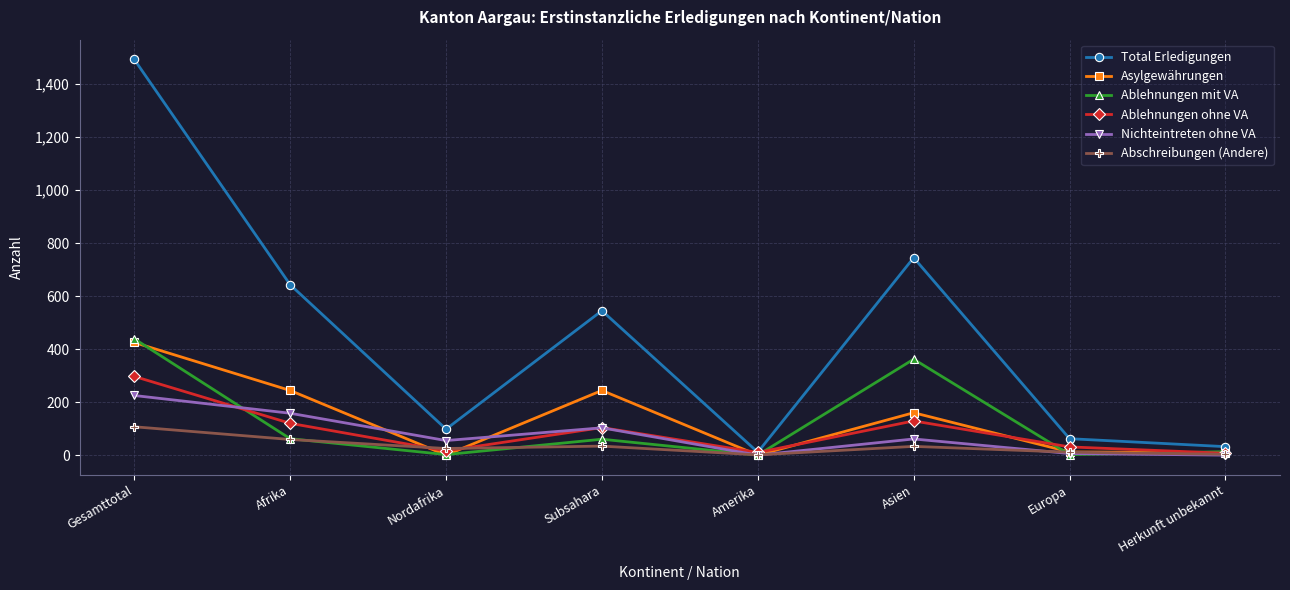

True or false: Ablehnungen mit VA has a value of 280 at Amerika.

False